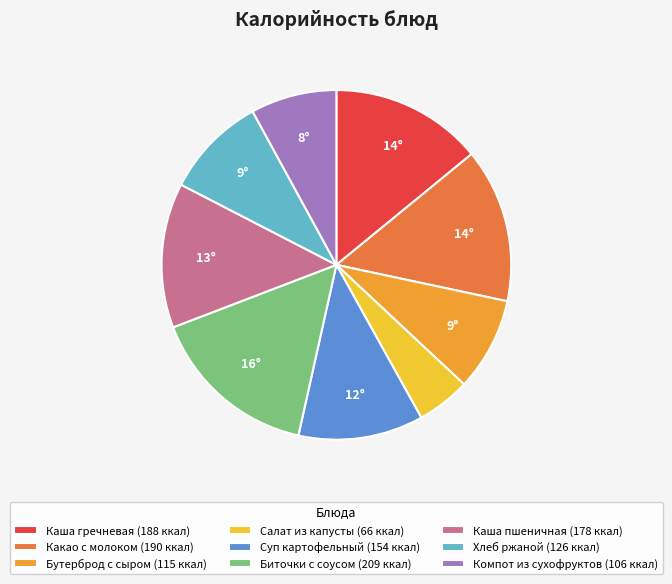

To the nearest percent, what percentage of the pie is Бутерброд с сыром?

9%